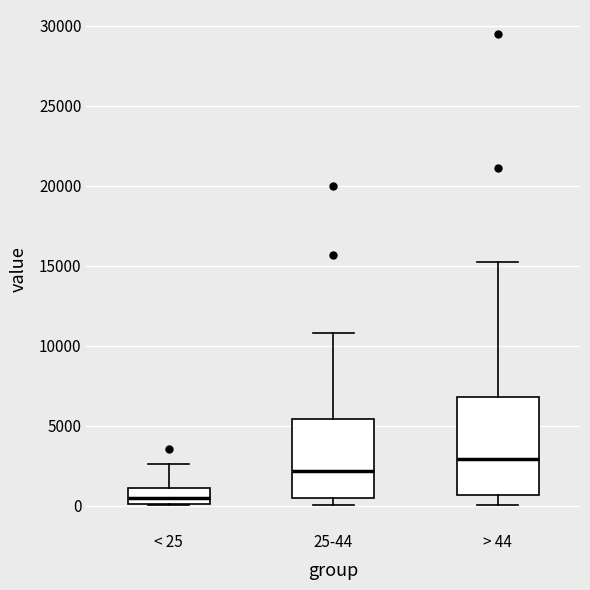

Which box has the highest median line?

> 44